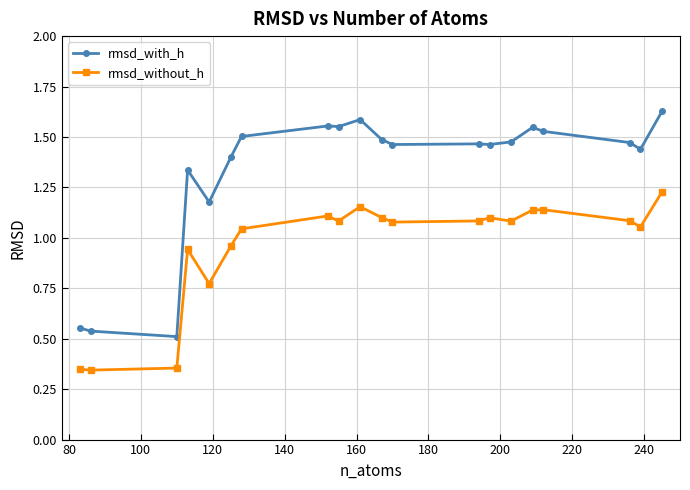

True or false: rmsd_with_h and rmsd_without_h cross at least once.

False